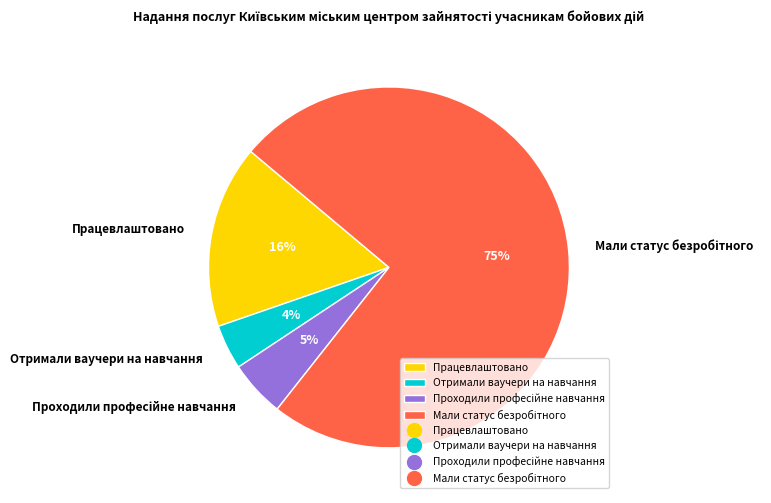

Count the number of slices in the pie.

4